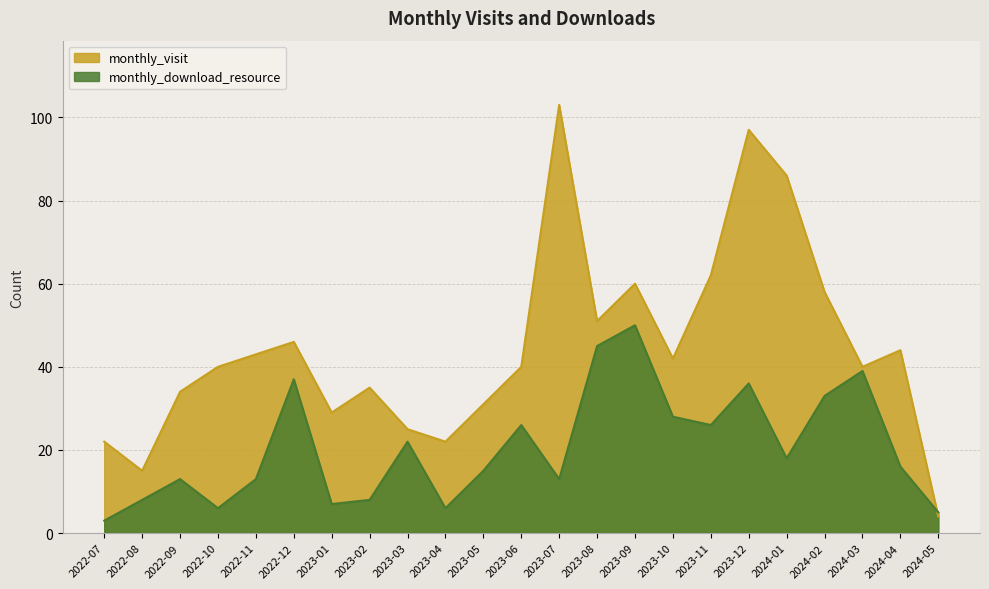

What is the total value across all series at 2023-07?

116